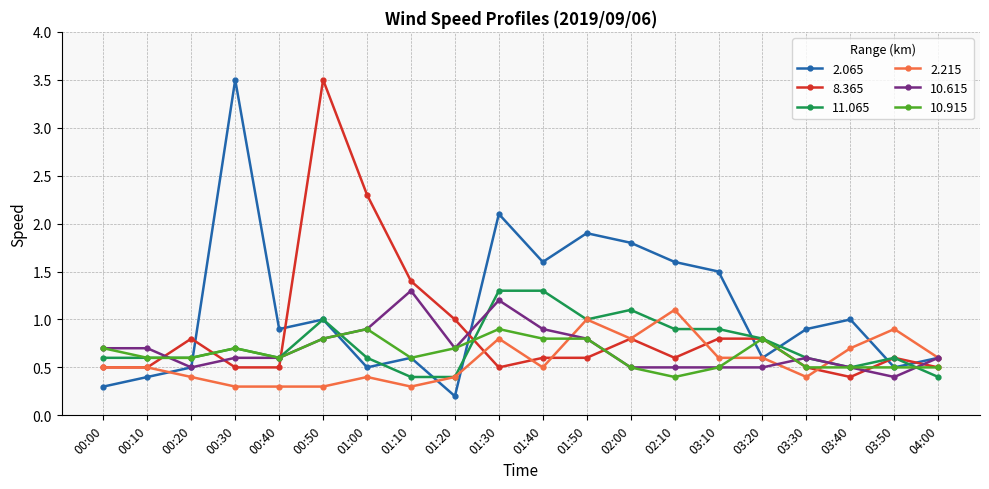

Does the chart display data point markers on the line(s)?

Yes